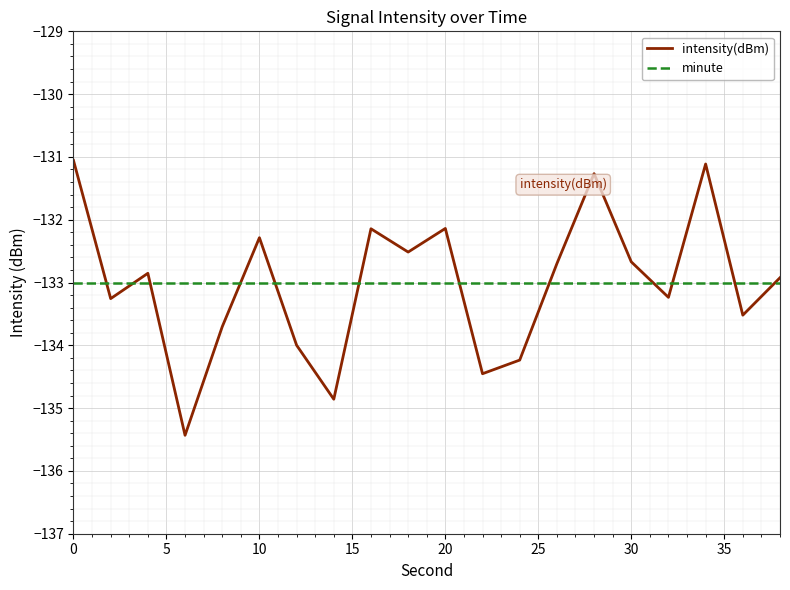

How many lines are shown in the chart?

2